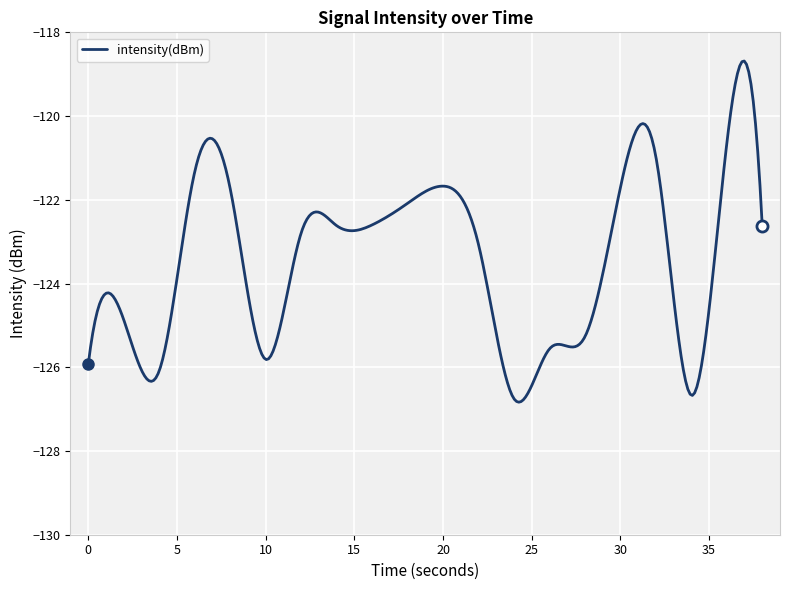

What is the smallest value displayed?

-126.8